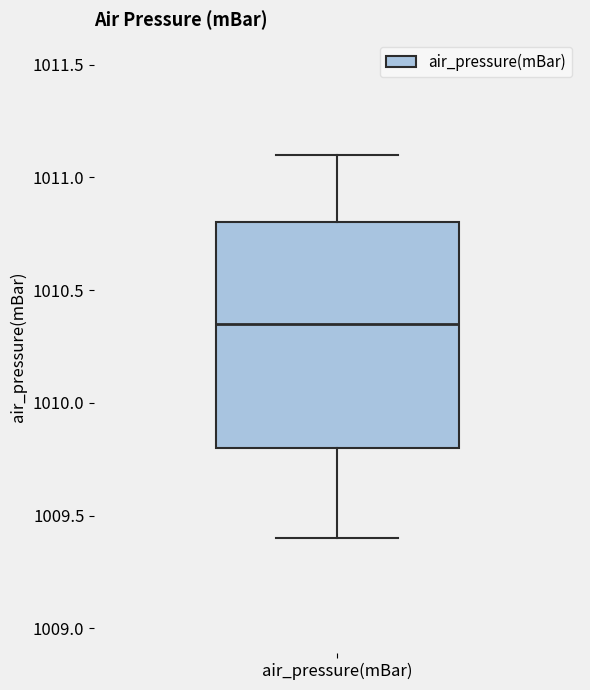

Transcribe this box plot: give where the median line is, the range the box spans, and where the two whiskers end, as read against the y-axis. The values are not printed on the chart, so give them approximately, as read against the axis.

median 1010.35, box 1009.80 to 1010.80, whiskers 1009.40 to 1011.10